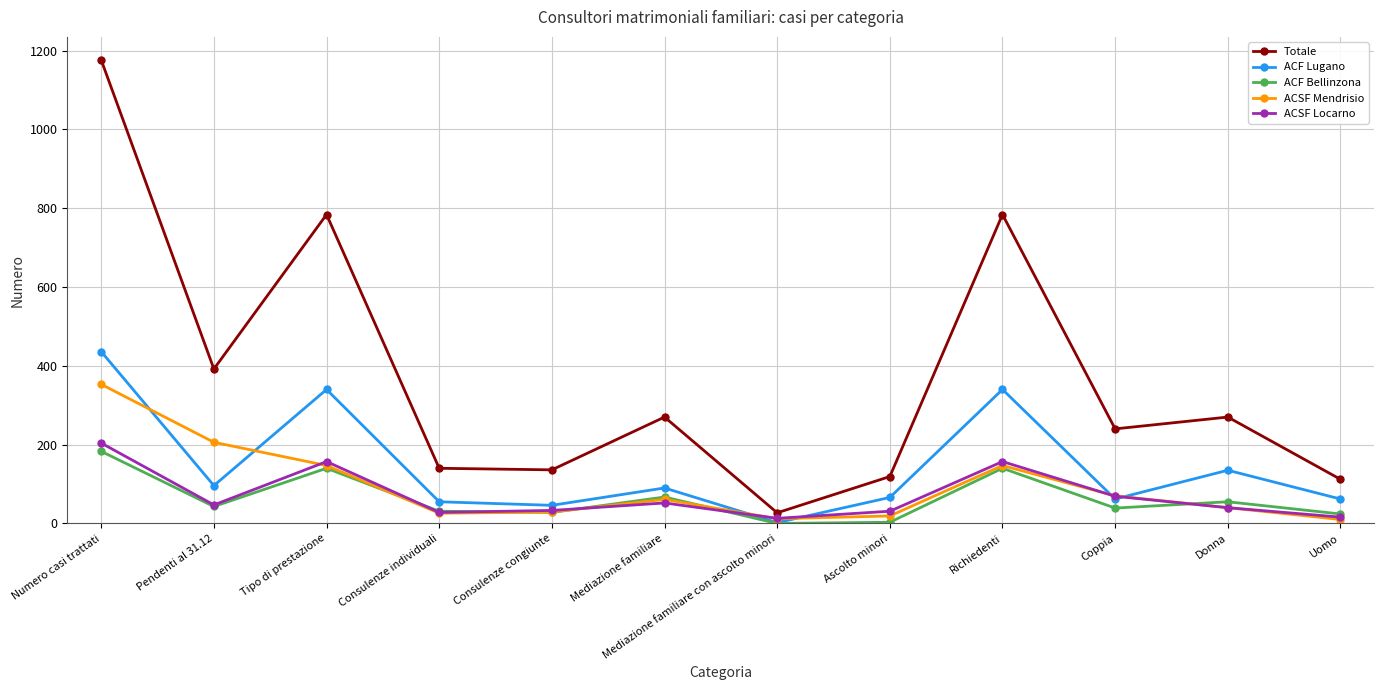

Does the chart have visible grid lines?

Yes